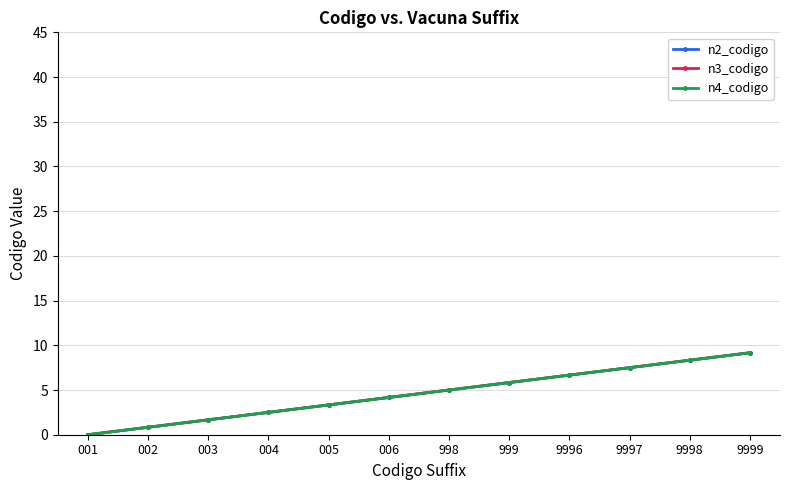

Does the chart have visible grid lines?

Yes